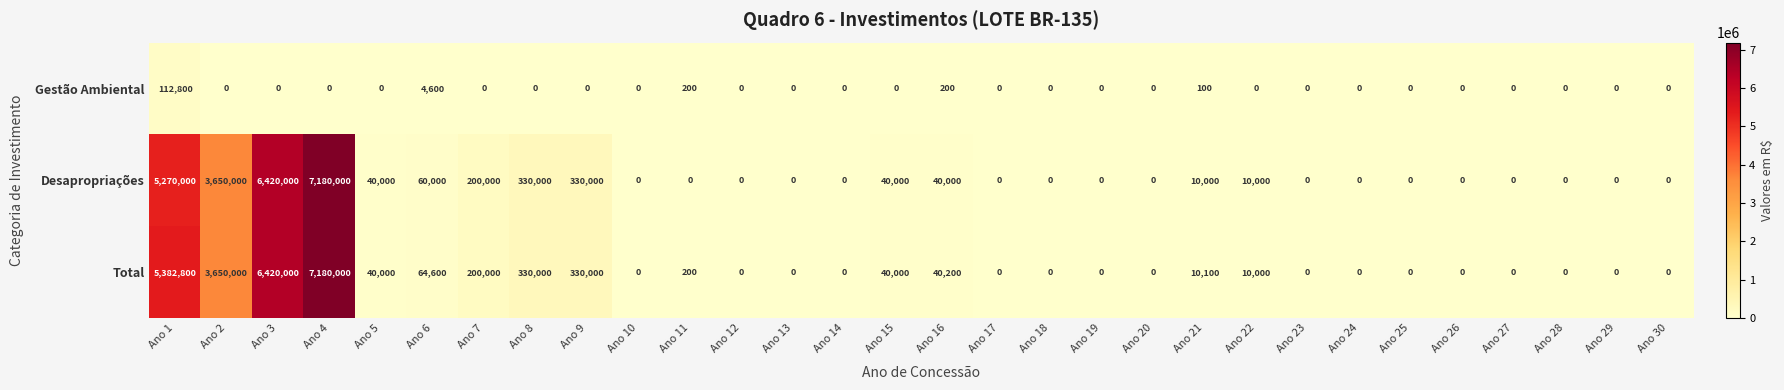

Is it true that Total equals 4286290 at Ano 17?

False